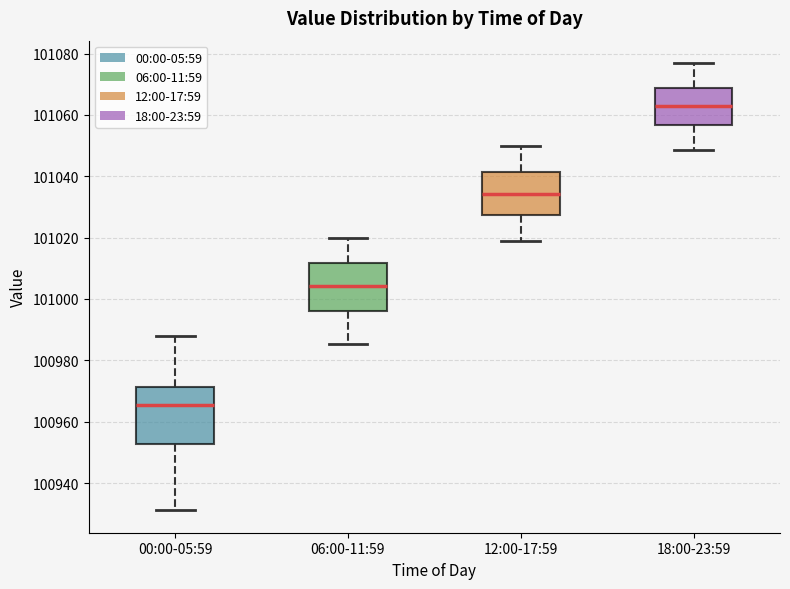

Which box is the tallest, from its lower edge to its upper edge?

00:00-05:59